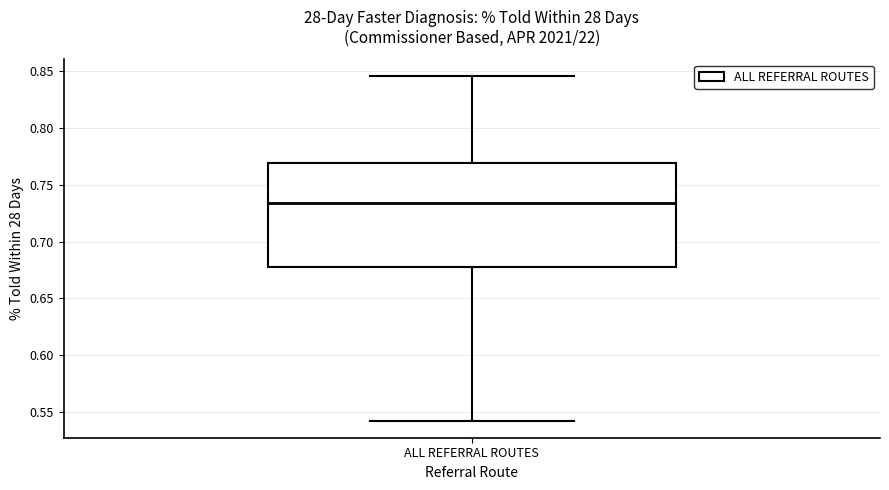

Read this box plot against the y-axis: the position of the median line, the range covered by the box, and the ends of both whiskers. The values are not printed on the chart, so give them approximately, as read against the axis.

median 0.735, box 0.680 to 0.770, whiskers 0.540 to 0.845